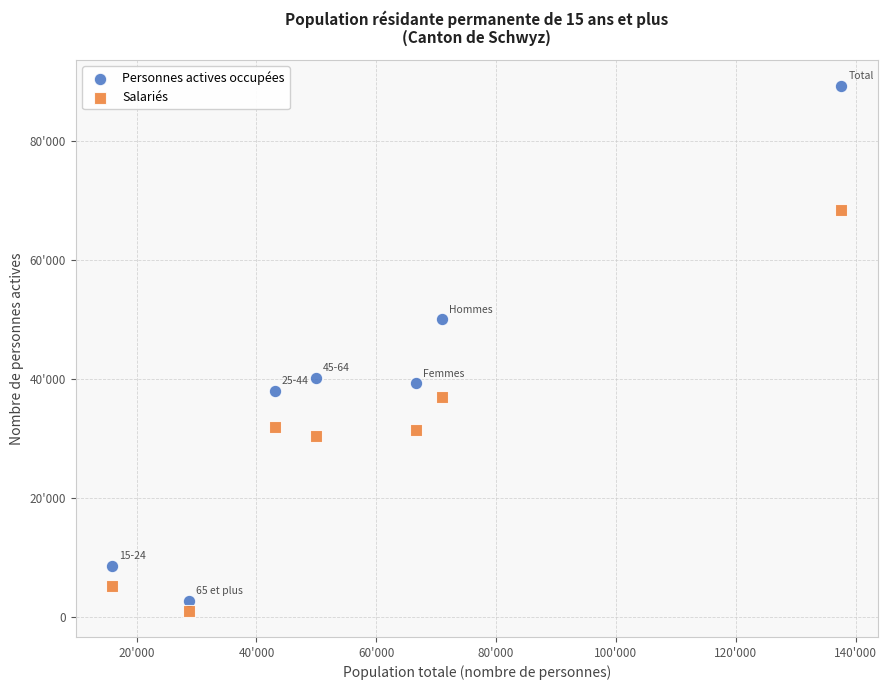

Which series has the widest spread of Y values?

Personnes actives occupées